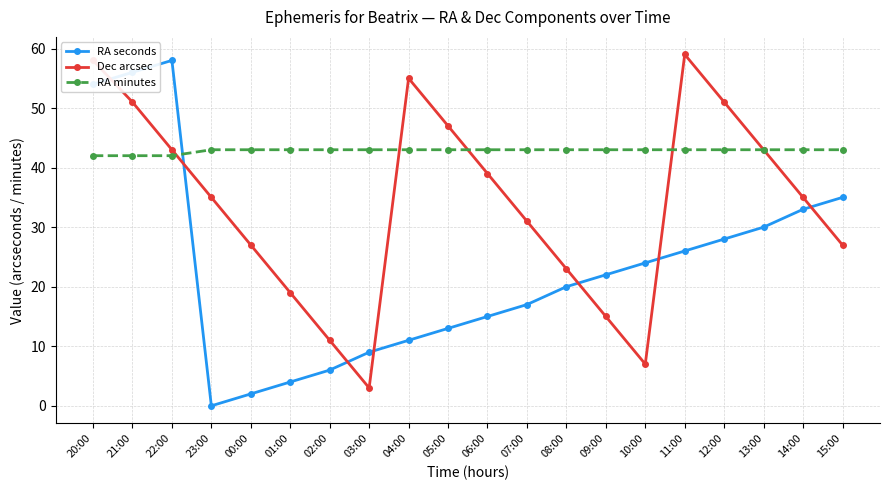

Is the value of Dec arcsec at 11:00 greater than the value of RA seconds at 05:00?

Yes